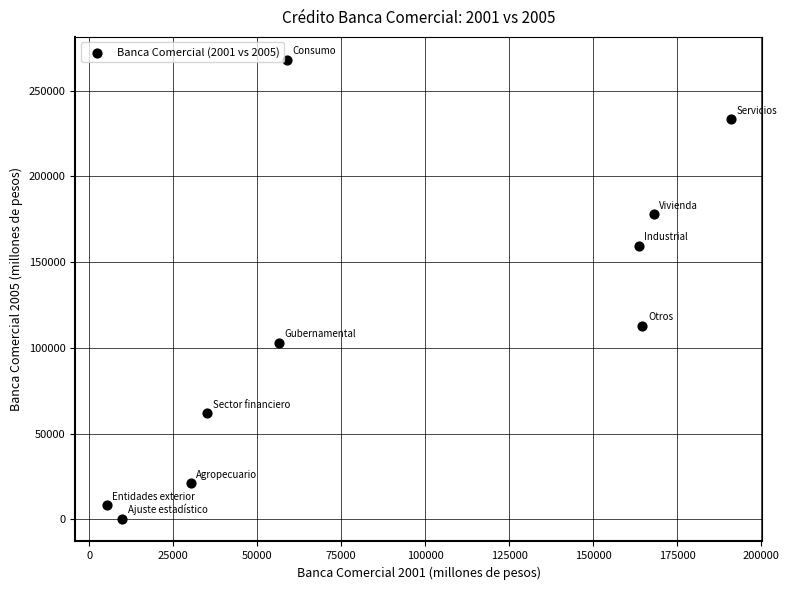

What Y value in the scatter plot is closest to 134267?

112919.8